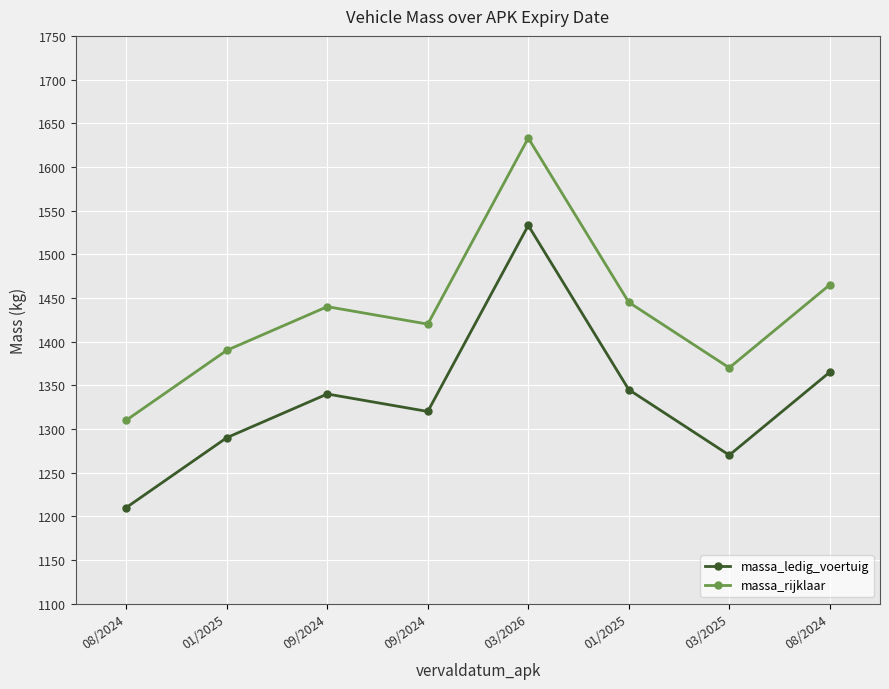

How many lines are shown in the chart?

2